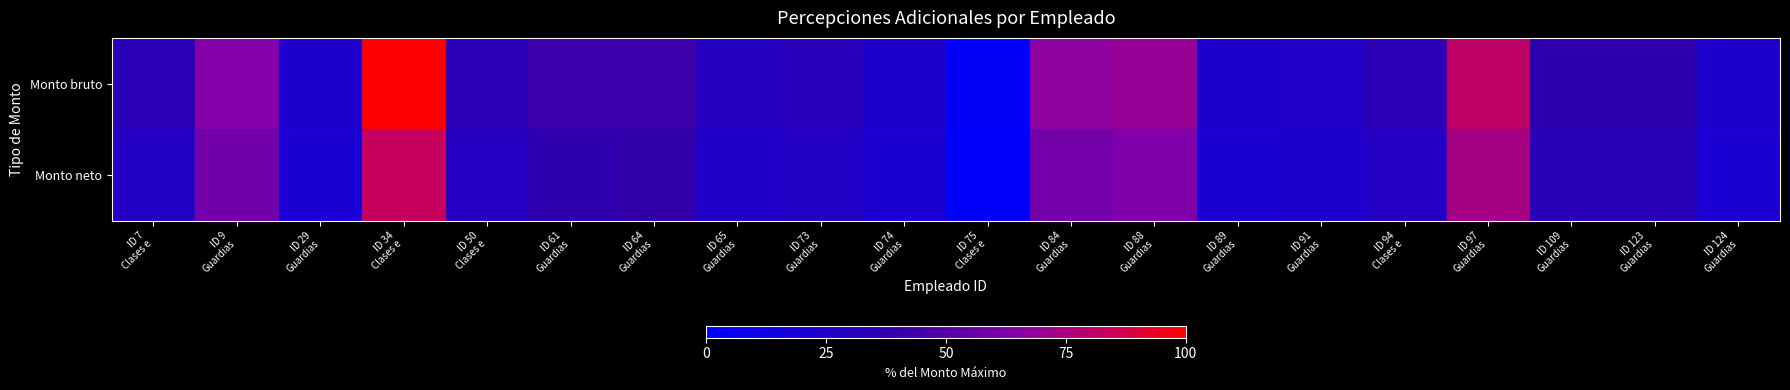

Reading left to right, what are all the values shown in this chart?

Monto bruto: ID 7
Clases e=35.1	ID 9
Guardias=64.3	ID 29
Guardias=23.7	ID 34
Clases e=100.0	ID 50
Clases e=35.1	ID 61
Guardias=42.6	ID 64
Guardias=42.6	ID 65
Guardias=29.1	ID 73
Guardias=31.8	ID 74
Guardias=23.7	ID 75
Clases e=2.6	ID 84
Guardias=67.0	ID 88
Guardias=69.7	ID 89
Guardias=23.7	ID 91
Guardias=26.4	ID 94
Clases e=35.1	ID 97
Guardias=80.5	ID 109
Guardias=37.2	ID 123
Guardias=37.2	ID 124
Guardias=23.7
Monto neto: ID 7
Clases e=26.8	ID 9
Guardias=58.3	ID 29
Guardias=20.6	ID 34
Clases e=83.0	ID 50
Clases e=28.2	ID 61
Guardias=37.0	ID 64
Guardias=39.3	ID 65
Guardias=25.2	ID 73
Guardias=27.0	ID 74
Guardias=20.4	ID 75
Clases e=0.0	ID 84
Guardias=59.2	ID 88
Guardias=62.2	ID 89
Guardias=20.7	ID 91
Guardias=23.7	ID 94
Clases e=27.5	ID 97
Guardias=73.6	ID 109
Guardias=32.8	ID 123
Guardias=33.2	ID 124
Guardias=20.7